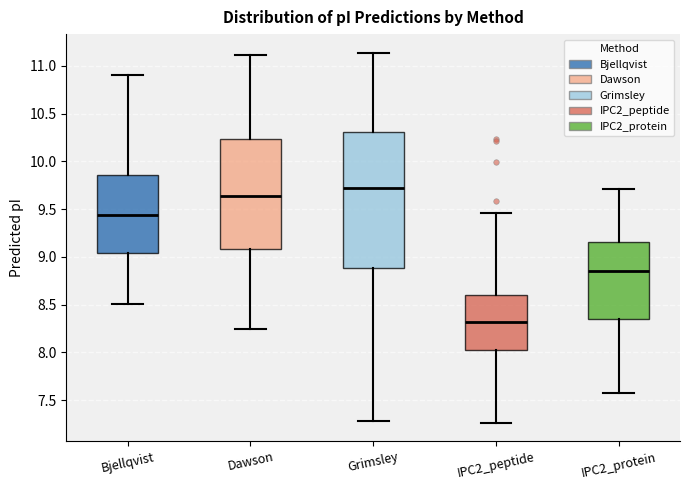

Which box has the highest median line?

Grimsley